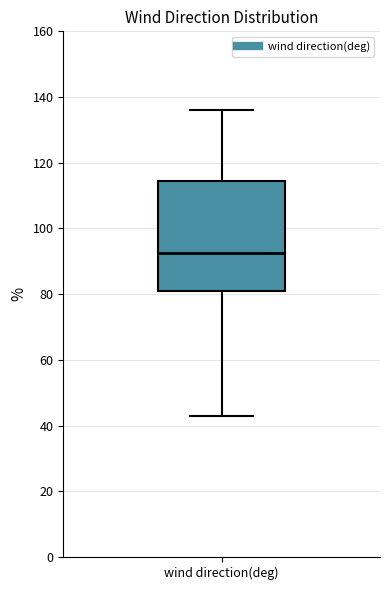

Where is the lower edge of the box for wind direction(deg) on the y-axis? The values are not printed on the chart, so give them approximately, as read against the axis.

82